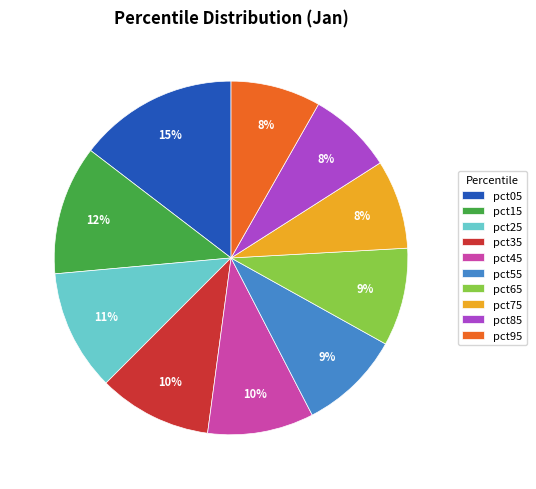

Which category has the biggest portion of the pie?

pct05